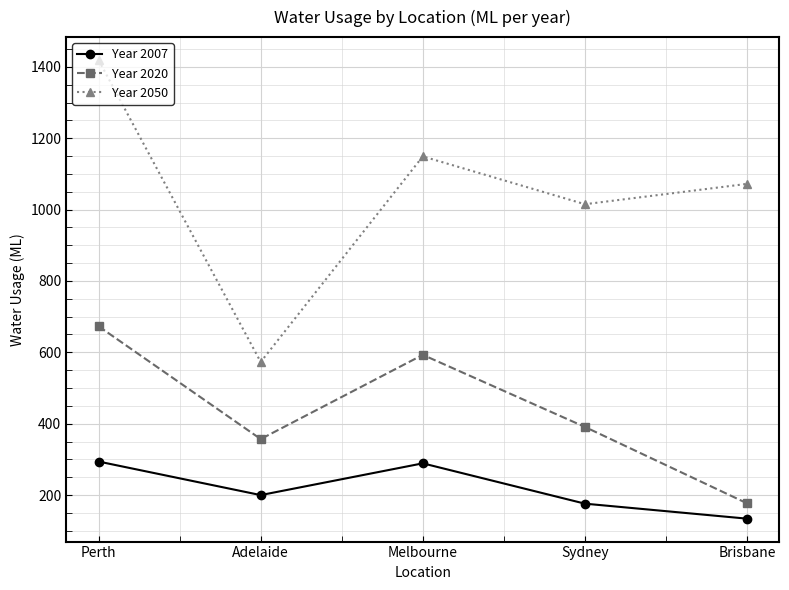

What is the total value across all series at Sydney?

1582